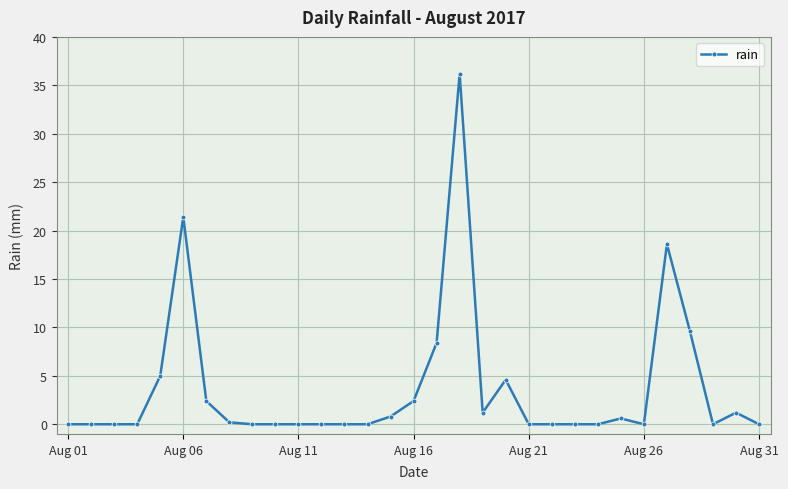

What is the average value?

3.6